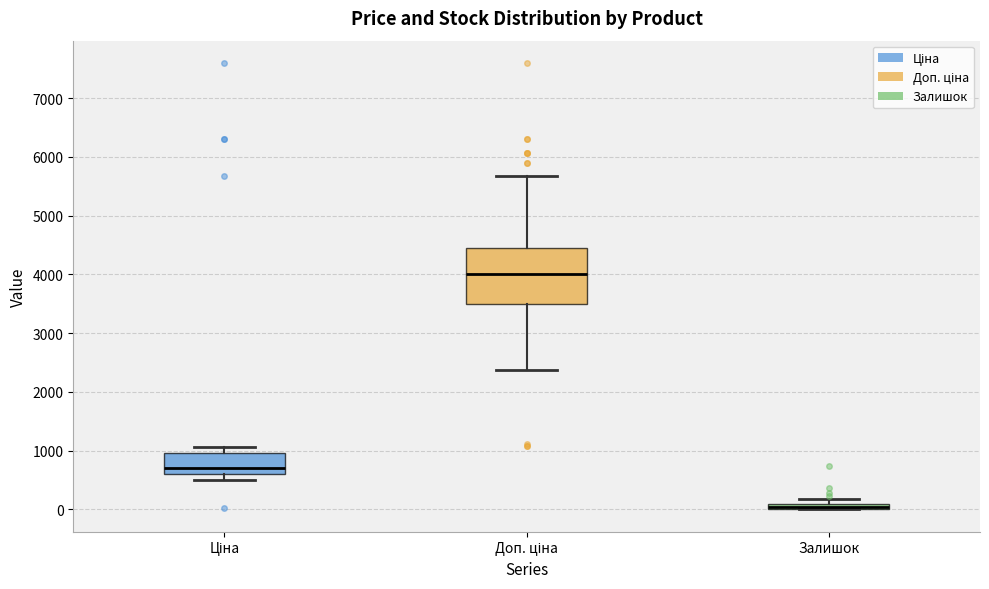

Where is the lower edge of the box for Доп. ціна on the y-axis? The values are not printed on the chart, so give them approximately, as read against the axis.

3500